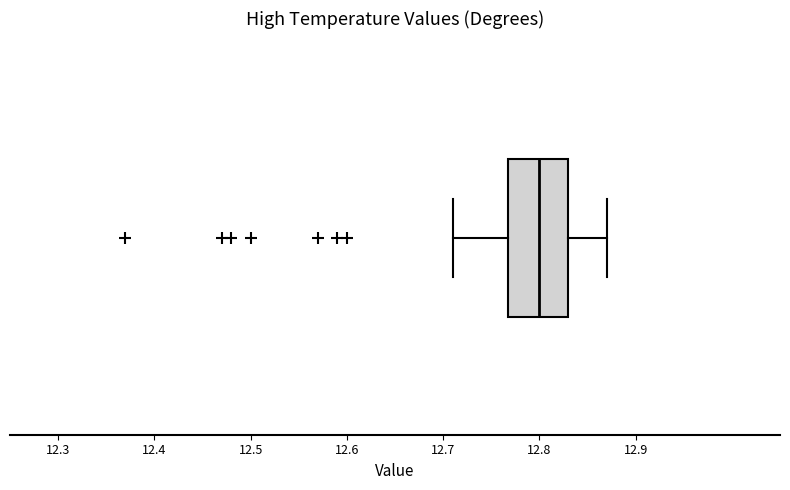

Read this box plot against the x-axis: the position of the median line, the range covered by the box, and the ends of both whiskers. The values are not printed on the chart, so give them approximately, as read against the axis.

median 12.80, box 12.77 to 12.83, whiskers 12.71 to 12.87